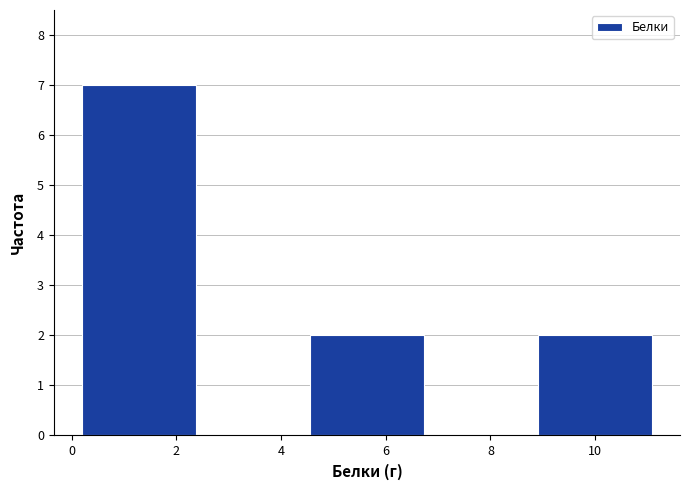

How tall is the bar that spans 9.0 to 11.0 on the x-axis? Neither the bar edges nor the heights are printed on the chart, so give them approximately, as read against the axes.

2